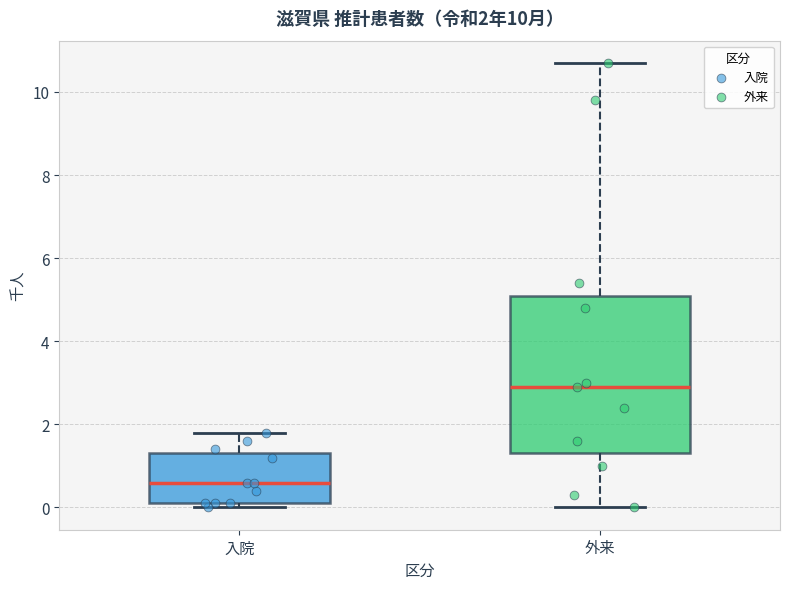

Comparing the boxes themselves (not the whiskers), which one is the tallest?

外来